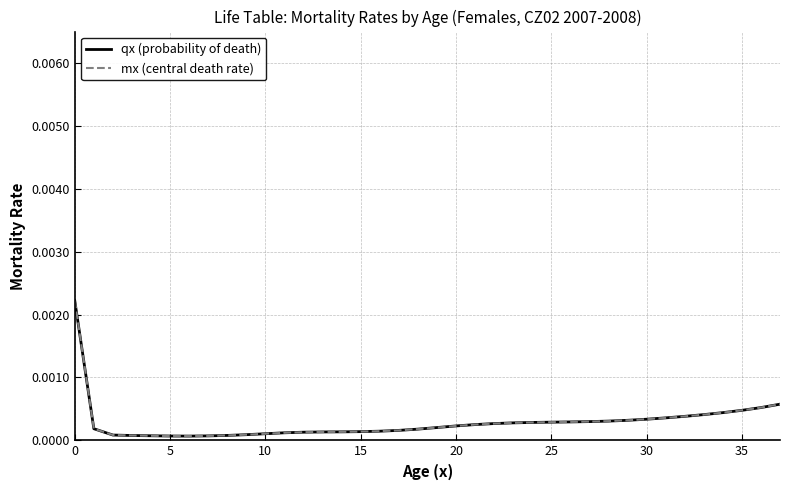

Which series has the largest range (max minus min)?

mx (central death rate)